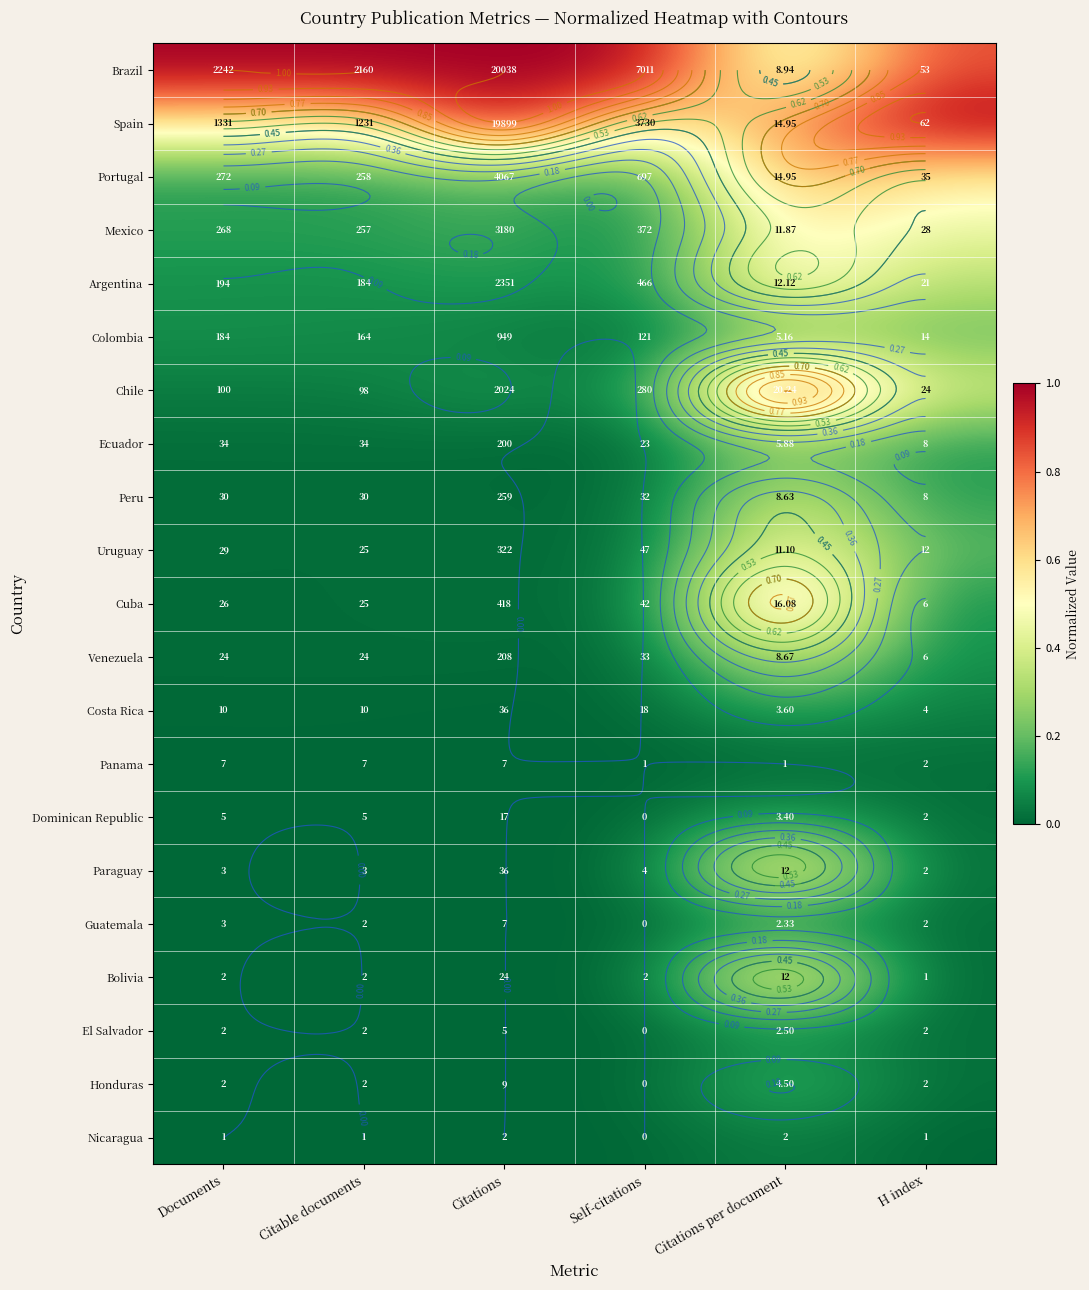

Is it true that Argentina equals 0.9 at Citations per document?

False